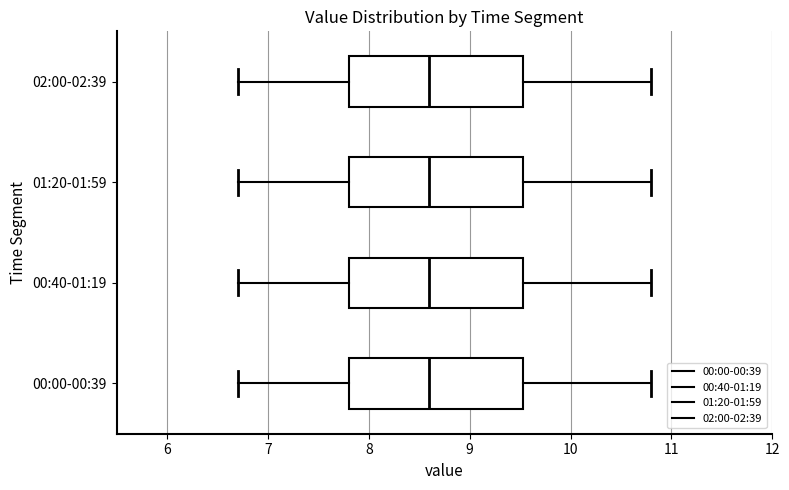

Where does the median line of the box for 00:00-00:39 sit on the x-axis? The values are not printed on the chart, so give them approximately, as read against the axis.

8.6